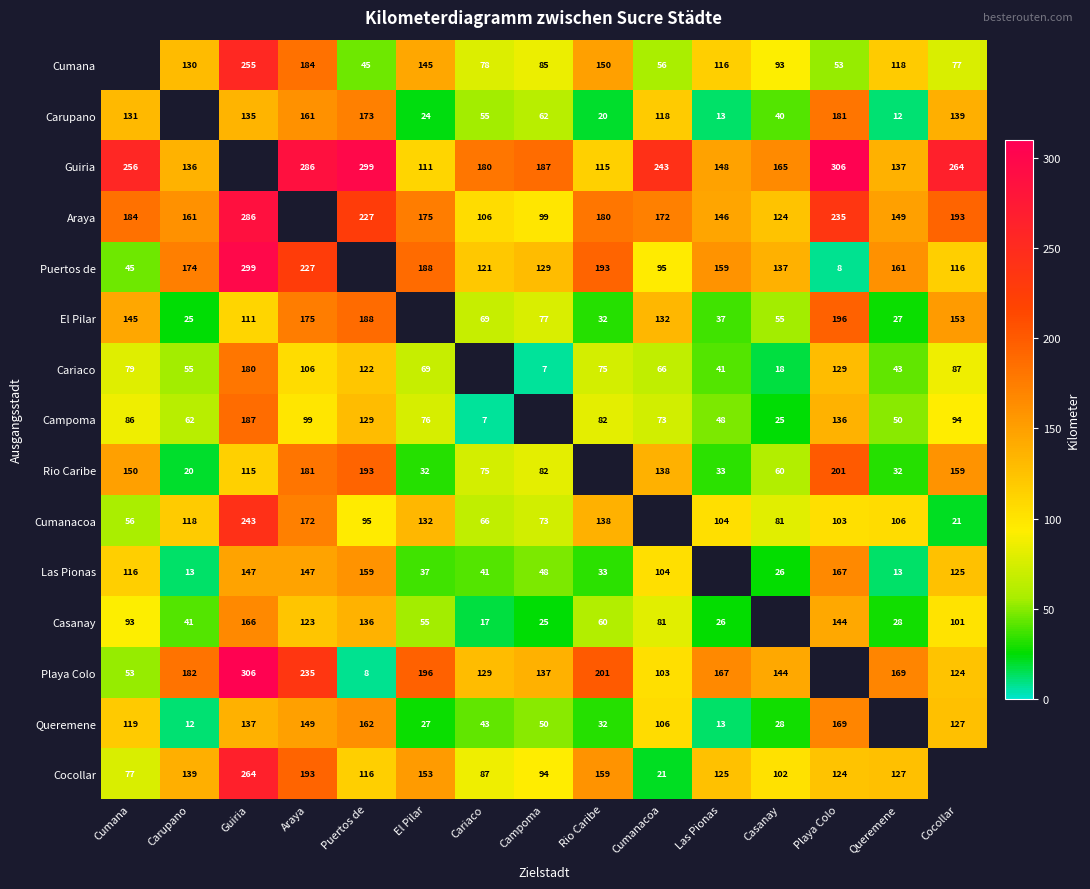

What is the total value across all series at Araya?

2438